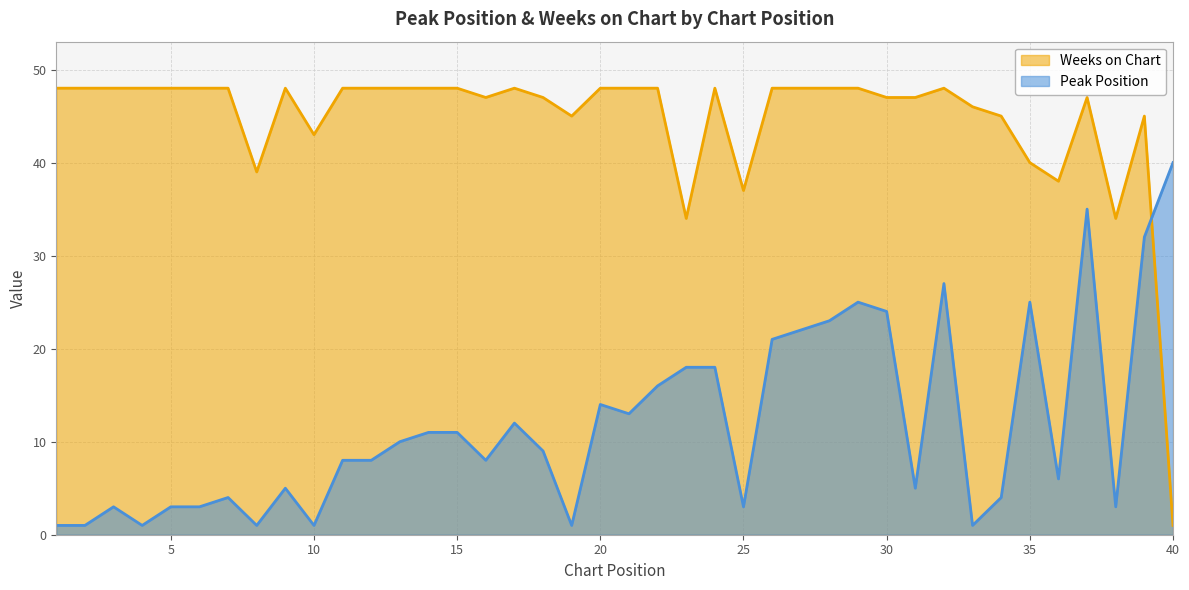

Reading left to right, what are all the values shown in this chart?

Peak Position: 1	1	3	1	3	3	4	1	5	1	8	8	10	11	11	8	12	9	1	14	13	16	18	18	3	21	22	23	25	24	5	27	1	4	25	6	35	3	32	40
Weeks on Chart: 48	48	48	48	48	48	48	39	48	43	48	48	48	48	48	47	48	47	45	48	48	48	34	48	37	48	48	48	48	47	47	48	46	45	40	38	47	34	45	1